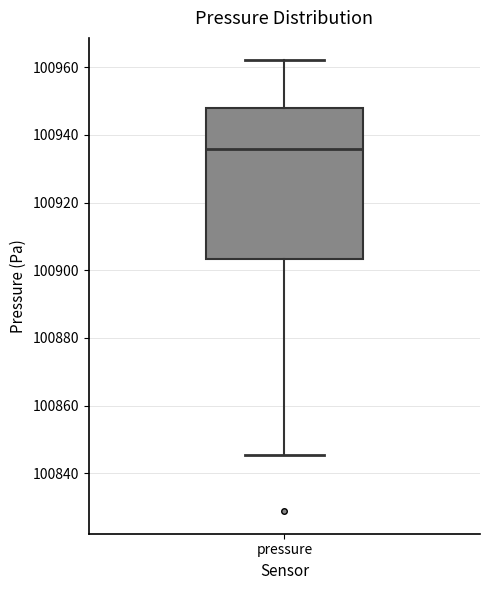

Transcribe this box plot: give where the median line is, the range the box spans, and where the two whiskers end, as read against the y-axis. The values are not printed on the chart, so give them approximately, as read against the axis.

median 100936, box 100904 to 100948, whiskers 100846 to 100962